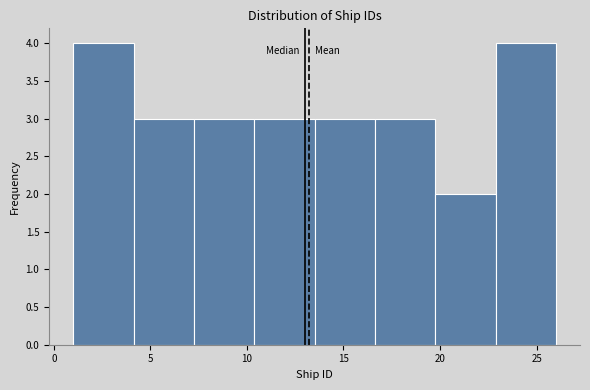

Reading left to right, transcribe this chart: for each bar, give the range it covers on the x-axis and its height. Neither the bar edges nor the heights are printed on the chart, so give them approximately, as read against the axes.

1.0 to 4.0: 4
4.0 to 7.5: 3
7.5 to 10.5: 3
10.5 to 13.5: 3
13.5 to 16.5: 3
16.5 to 20.0: 3
20.0 to 23.0: 2
23.0 to 26.0: 4